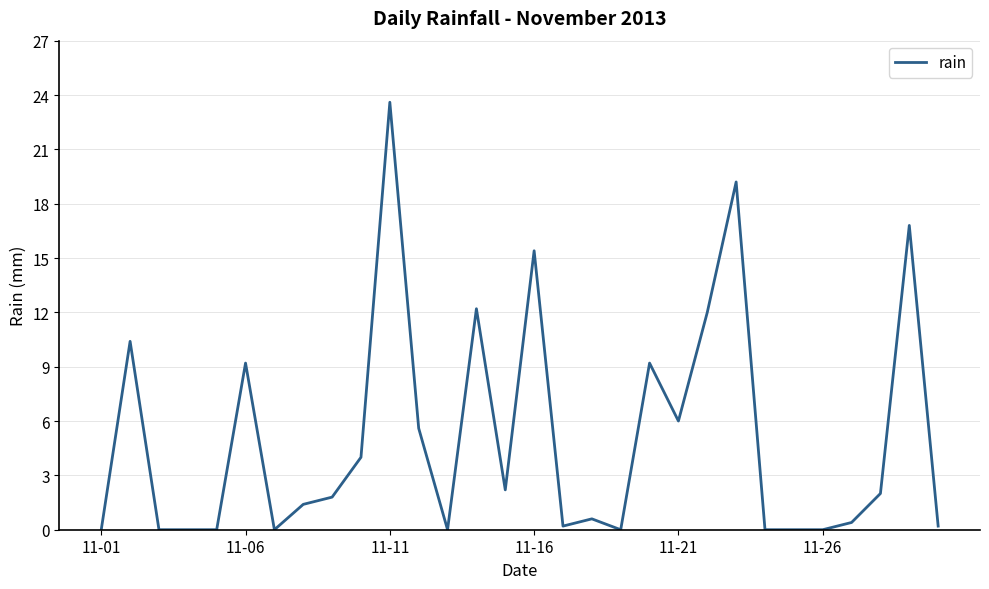

What is the difference between the maximum and minimum values?

23.6